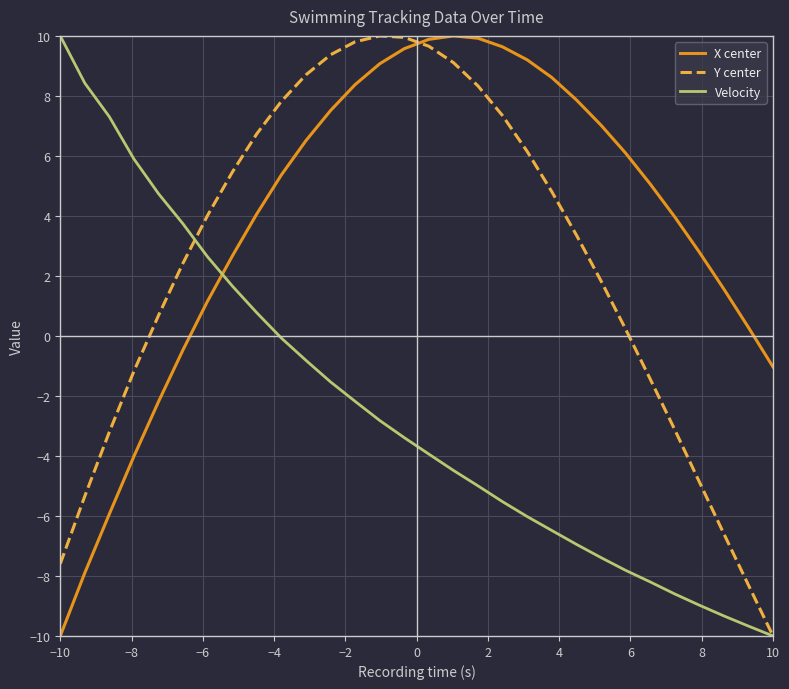

Which series has the largest total across all categories?

X center